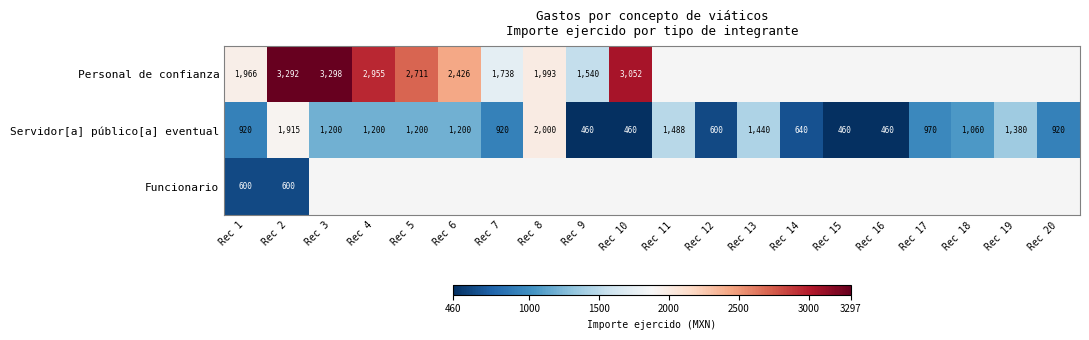

Is the value of Servidor[a] público[a] eventual at Rec 7 greater than the value of Personal de confianza at Rec 1?

No